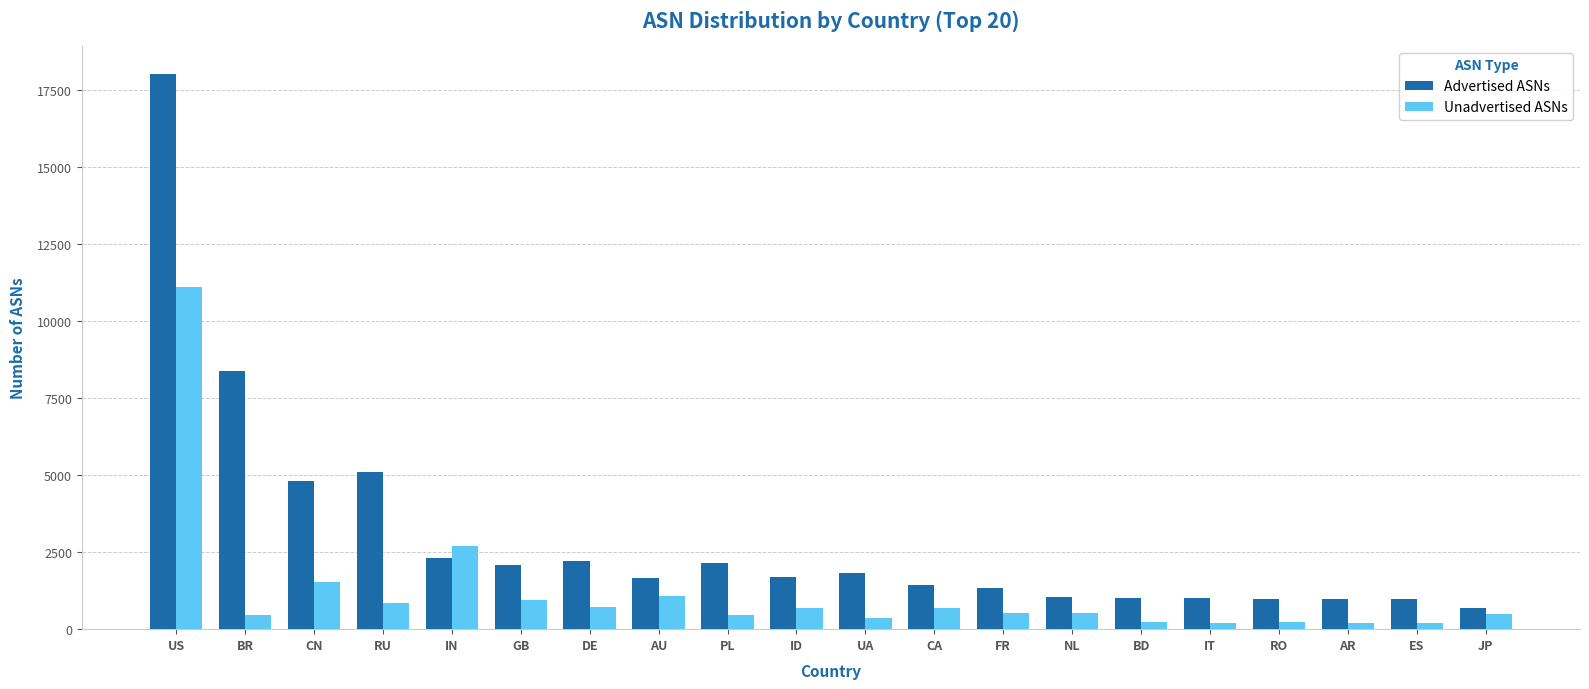

What position from the left is CA?

12